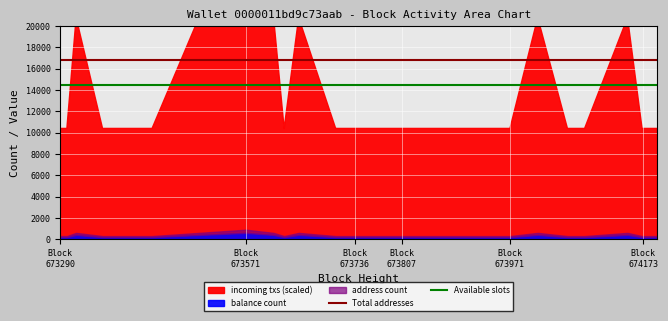

True or false: Available slots and Total addresses intersect in this chart.

False